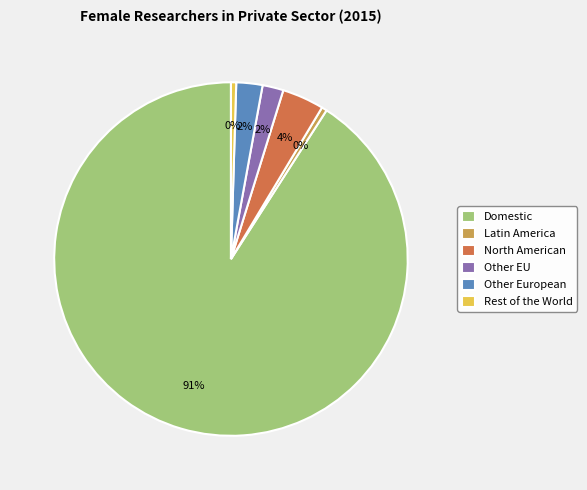

To the nearest percent, what is the combined percentage of Rest of the World and North American?

4%